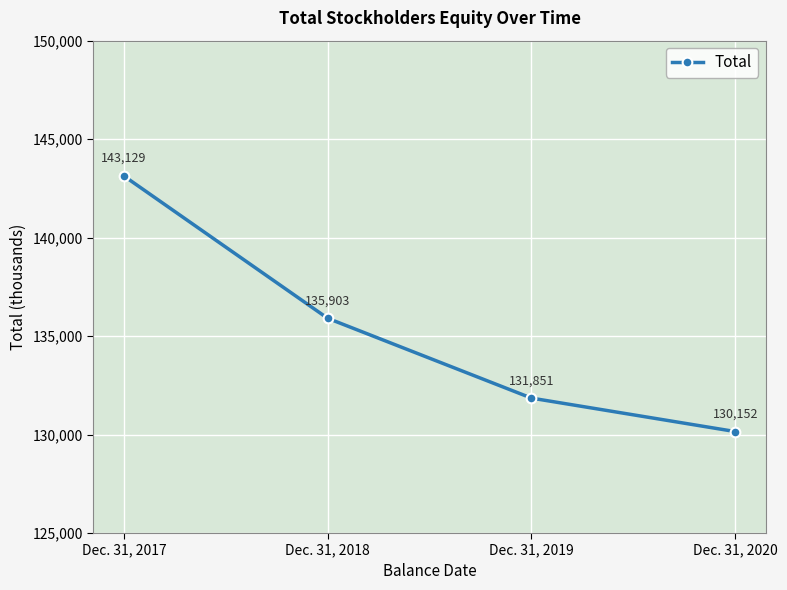

Which label corresponds to the smallest value in the chart?

Dec. 31, 2020